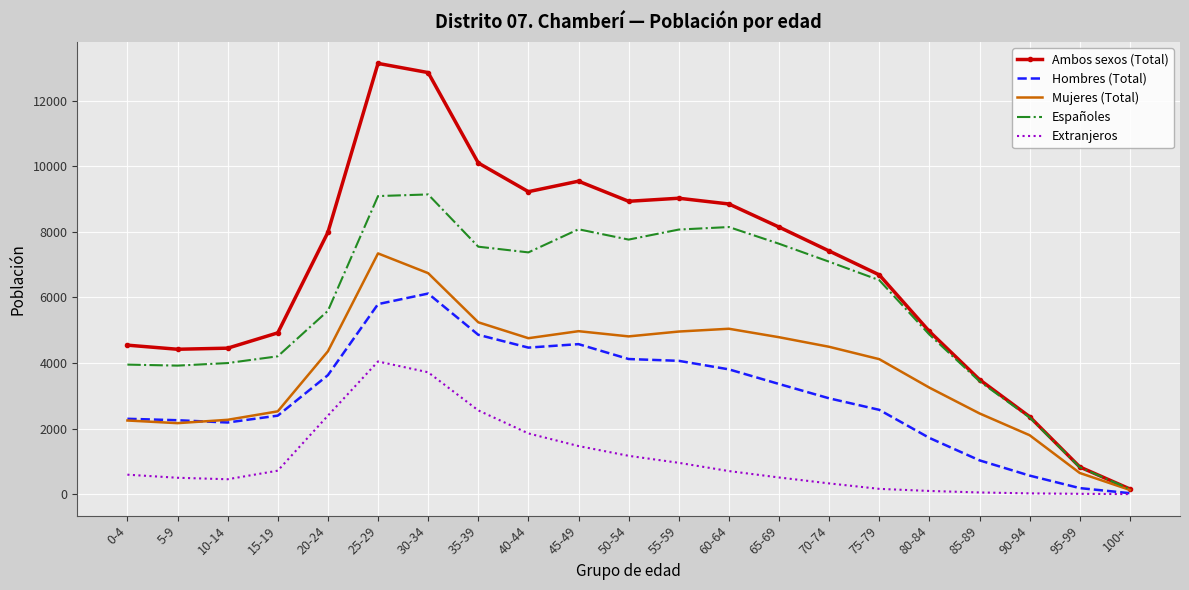

How many values in the Ambos sexos (Total) series are below 7413?

10